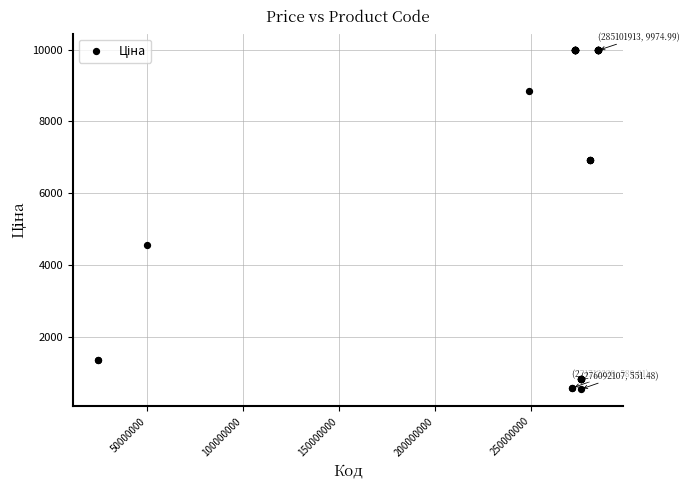

What Y value in the scatter plot is closest to 5263?

4561.9